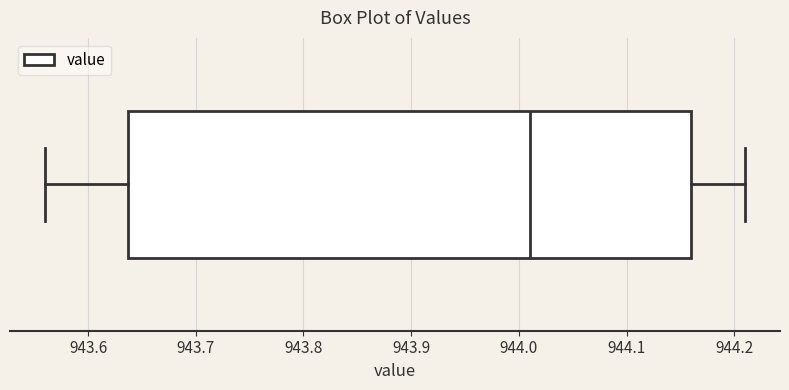

Transcribe this box plot: give where the median line is, the range the box spans, and where the two whiskers end, as read against the x-axis. The values are not printed on the chart, so give them approximately, as read against the axis.

median 944.01, box 943.64 to 944.16, whiskers 943.56 to 944.21